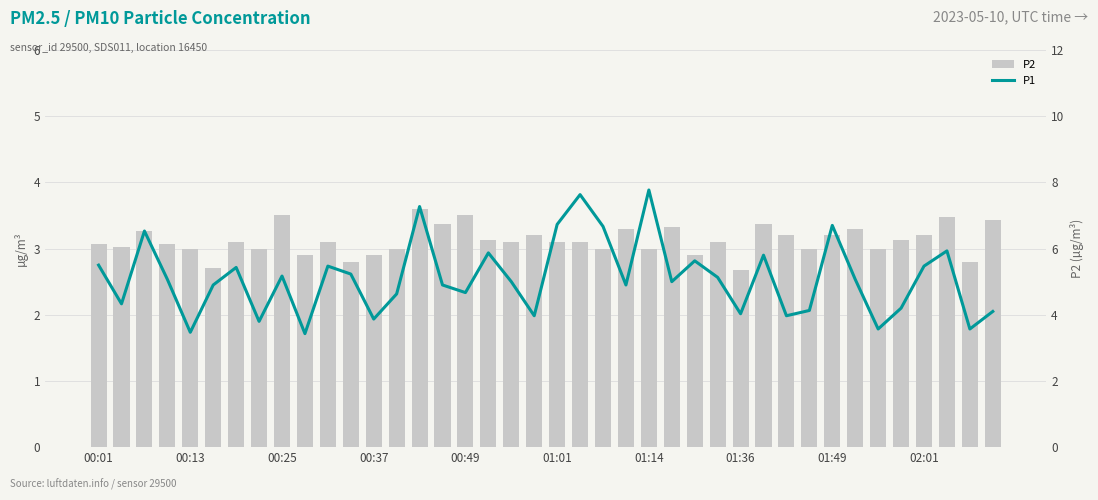

Which series has the largest range (max minus min)?

P1